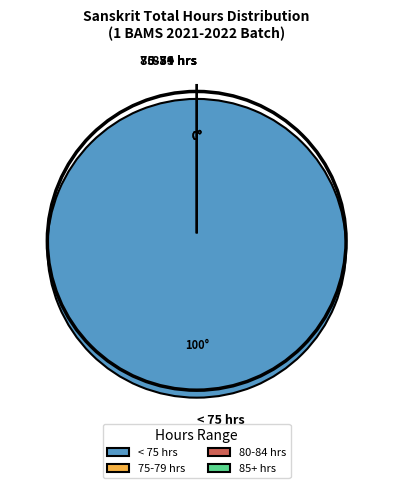

Count the number of slices in the pie.

33